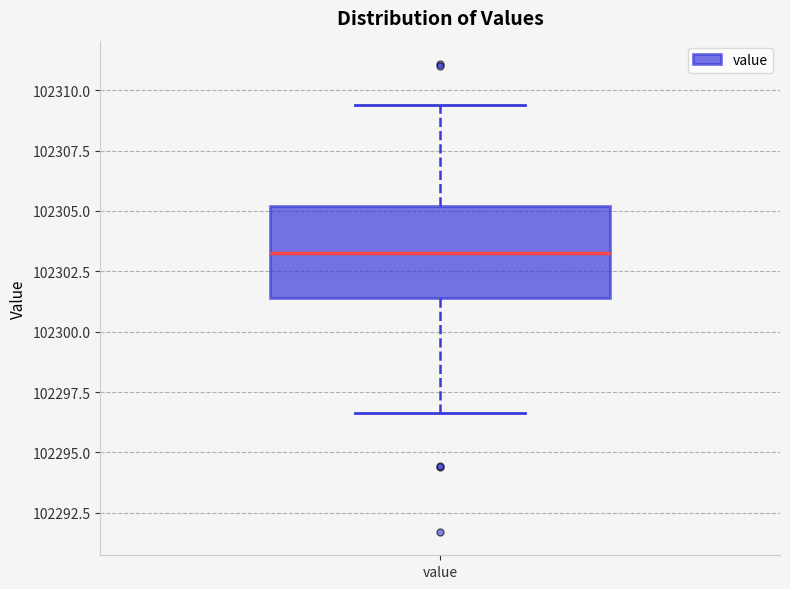

Transcribe this box plot: give where the median line is, the range the box spans, and where the two whiskers end, as read against the y-axis. The values are not printed on the chart, so give them approximately, as read against the axis.

median 102303.5, box 102301.5 to 102305.0, whiskers 102296.5 to 102309.5